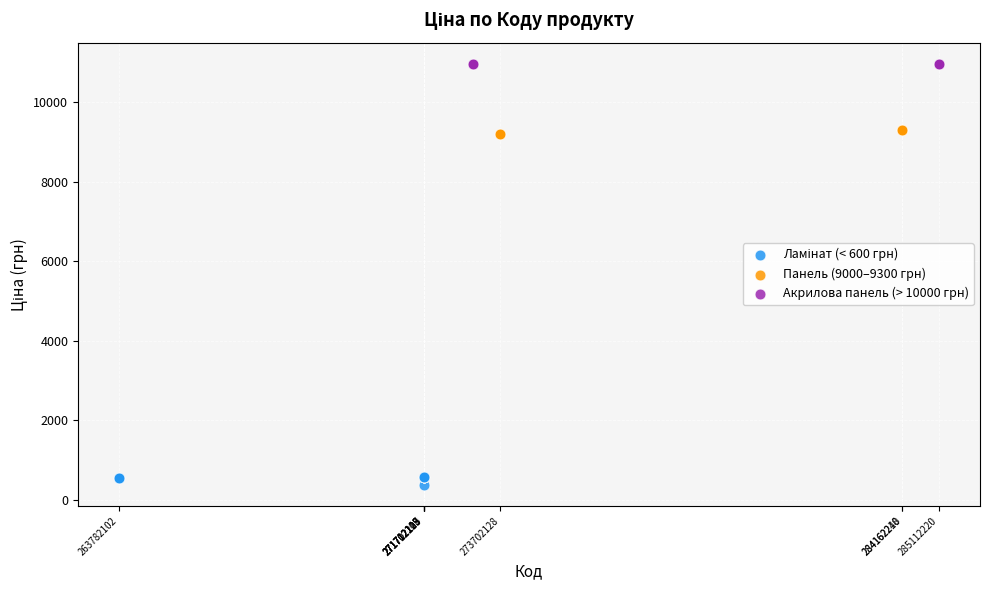

Which series reaches the maximum Y coordinate?

Акрилова панель (> 10000 грн)